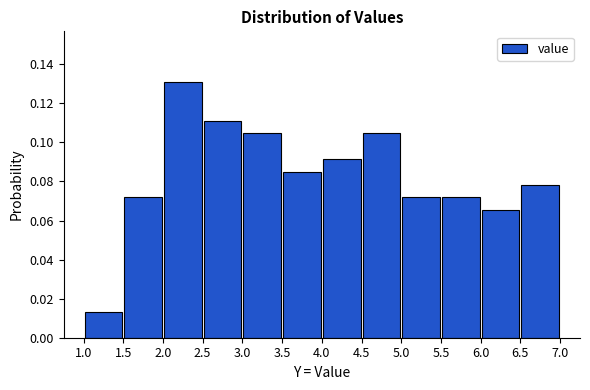

Reading left to right, list every bar in this chart as the range it spans on the x-axis followed by its height. The values are not printed on the chart, so give them approximately, as read against the axis.

1.0 to 1.5: 0.014
1.5 to 2.0: 0.072
2.0 to 2.5: 0.130
2.5 to 3.0: 0.112
3.0 to 3.5: 0.104
3.5 to 4.0: 0.084
4.0 to 4.5: 0.092
4.5 to 5.0: 0.104
5.0 to 5.5: 0.072
5.5 to 6.0: 0.072
6.0 to 6.5: 0.066
6.5 to 7.0: 0.078